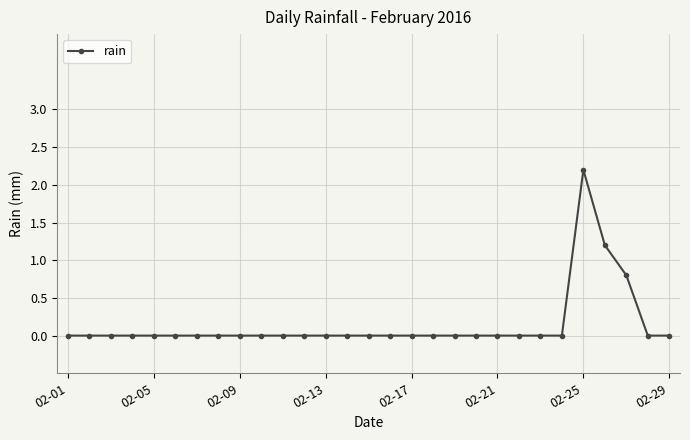

What is the difference between the second highest and minimum values?

1.2